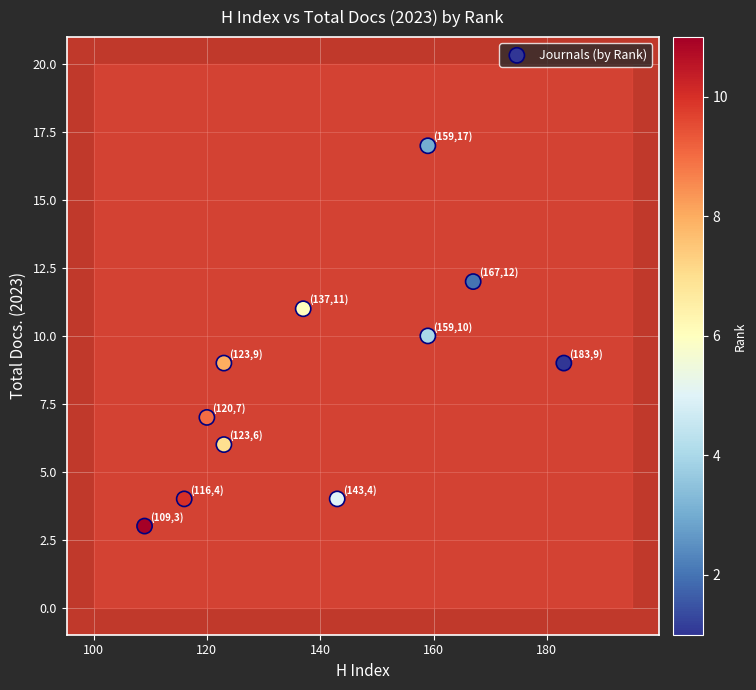

What is the average Y value?

8